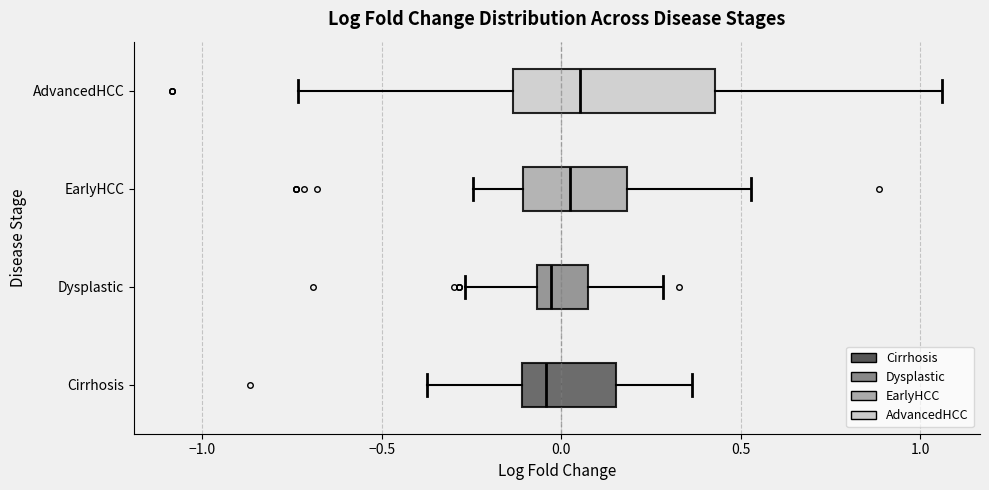

Reading bottom to top, transcribe this box plot: for each box, give where its median line is, the range the box spans, and where its two whiskers end, as read against the x-axis. The values are not printed on the chart, so give them approximately, as read against the axis.

Cirrhosis: median -0.05, box -0.10 to 0.15, whiskers -0.35 to 0.35
Dysplastic: median -0.05 (just right of the box's left edge), box -0.05 to 0.05, whiskers -0.25 to 0.30
EarlyHCC: median 0.05, box -0.10 to 0.20, whiskers -0.25 to 0.55
AdvancedHCC: median 0.05, box -0.15 to 0.45, whiskers -0.75 to 1.05